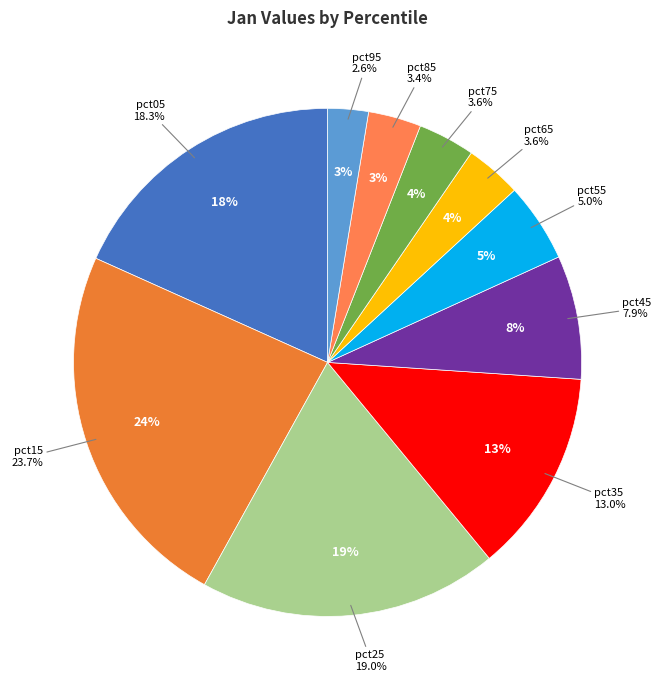

What is the smallest slice in the pie chart?

pct95